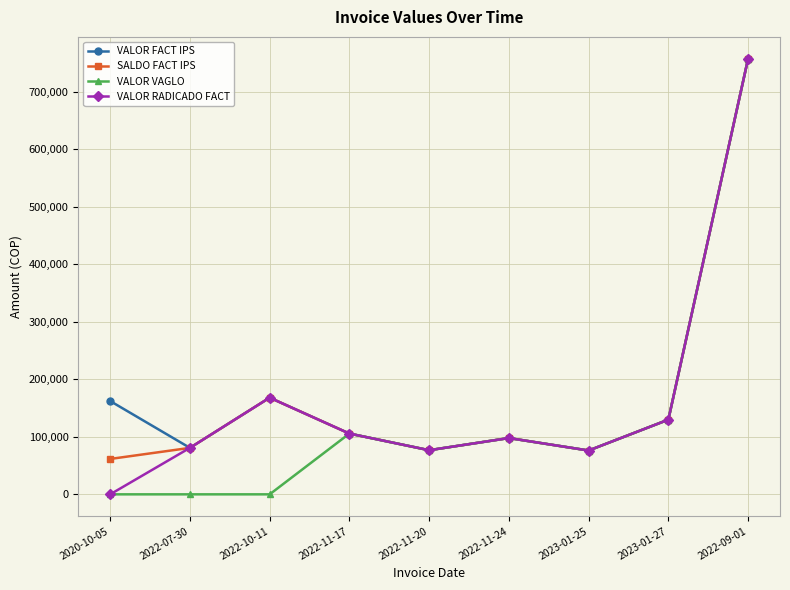

At which label is SALDO FACT IPS closest to 409675?

2022-10-11